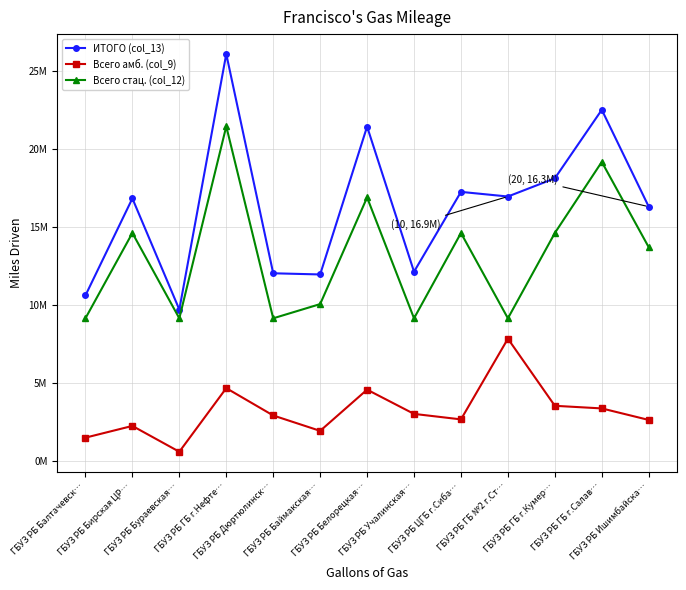

What is the label of the 8th point from the left?

ГБУЗ РБ Учалинская…